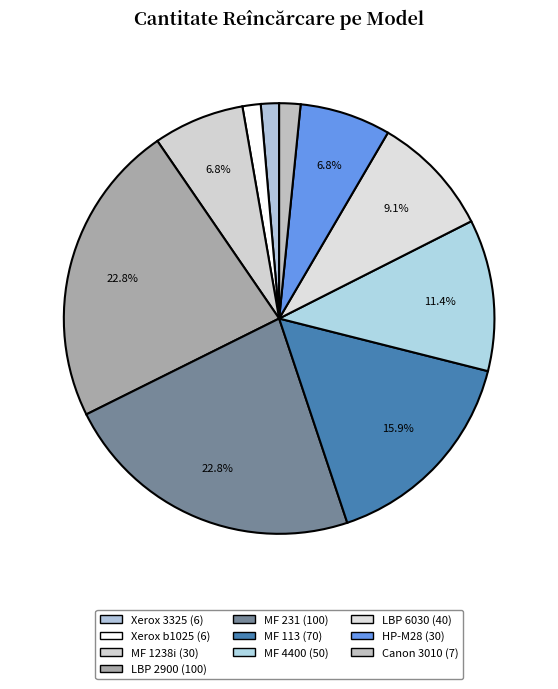

What is the change in value from MF 231 to HP-M28?

-70